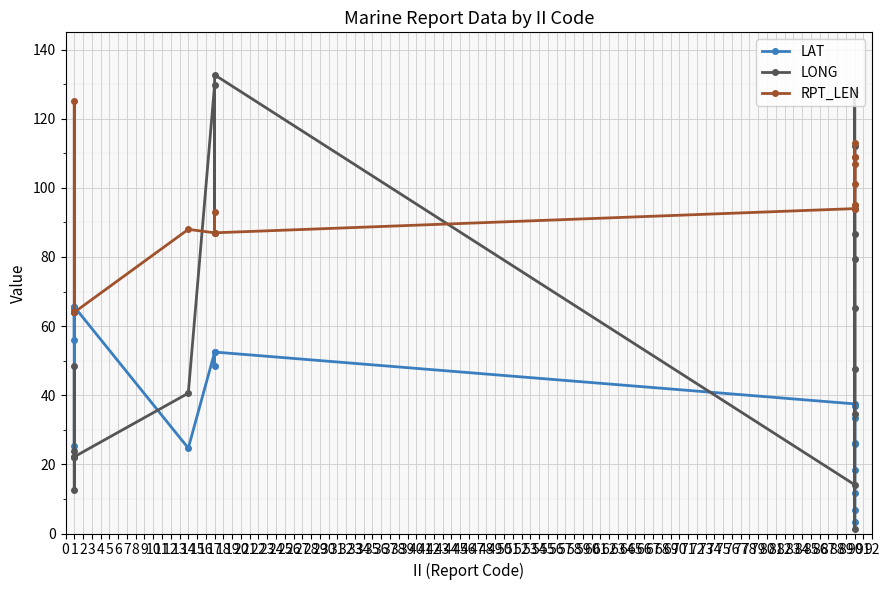

Is it true that LAT equals 100.9 at 1?

False